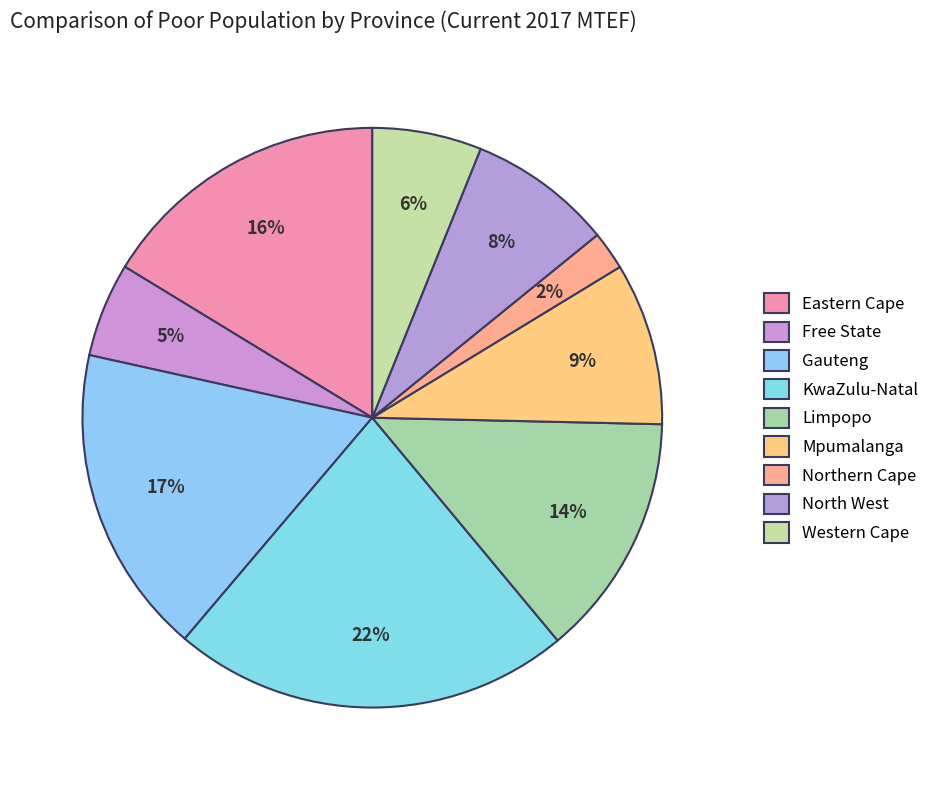

The Northern Cape slice represents 2% of the pie. True or false?

True